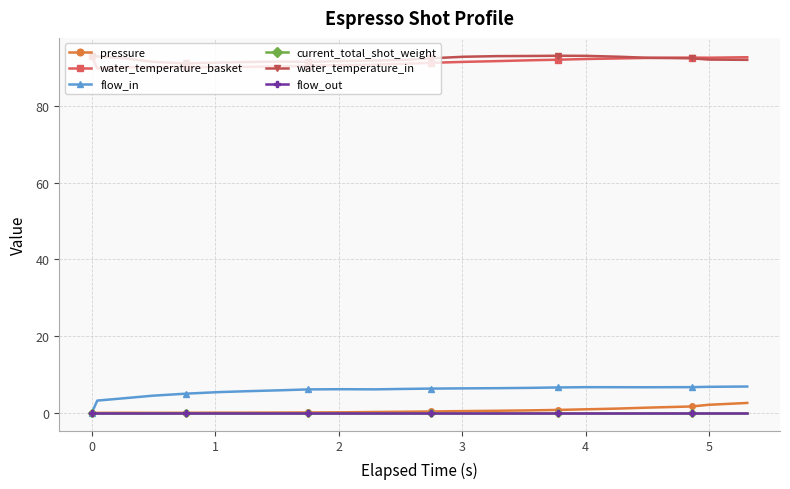

What is the maximum value shown in the chart?

93.1